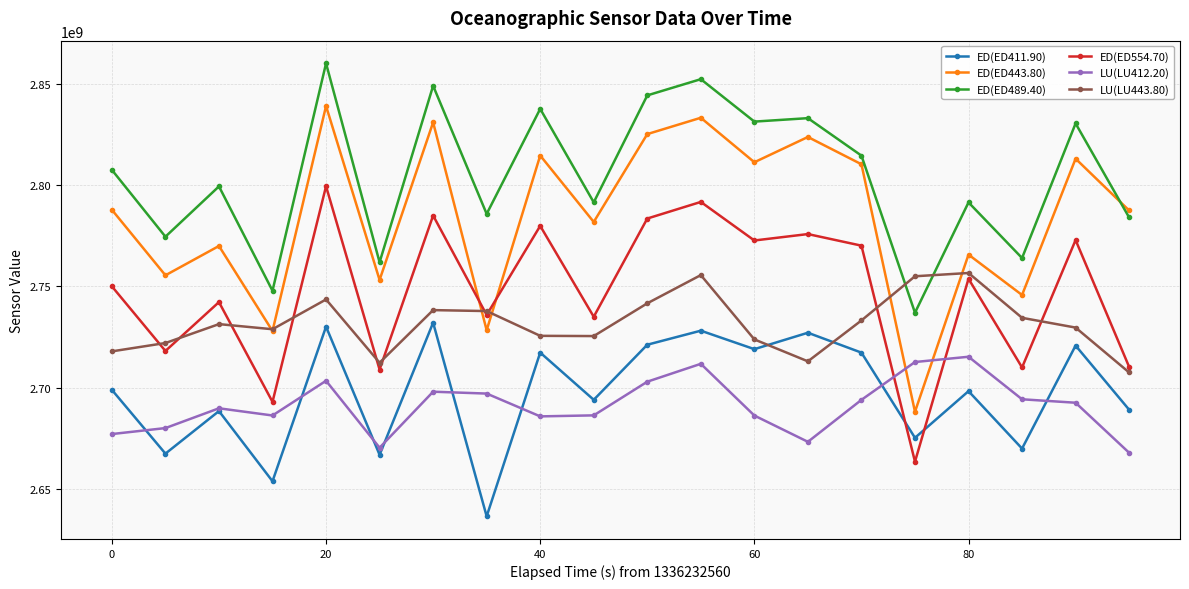

How many values in the LU(LU443.80) series are below 2731372196?

10